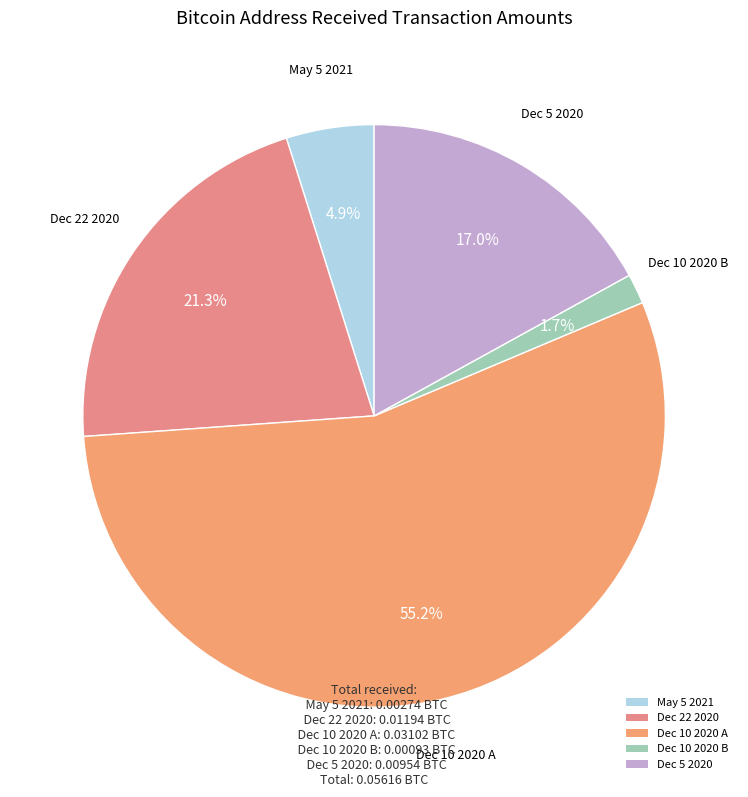

What is the majority slice?

Dec 10 2020 A